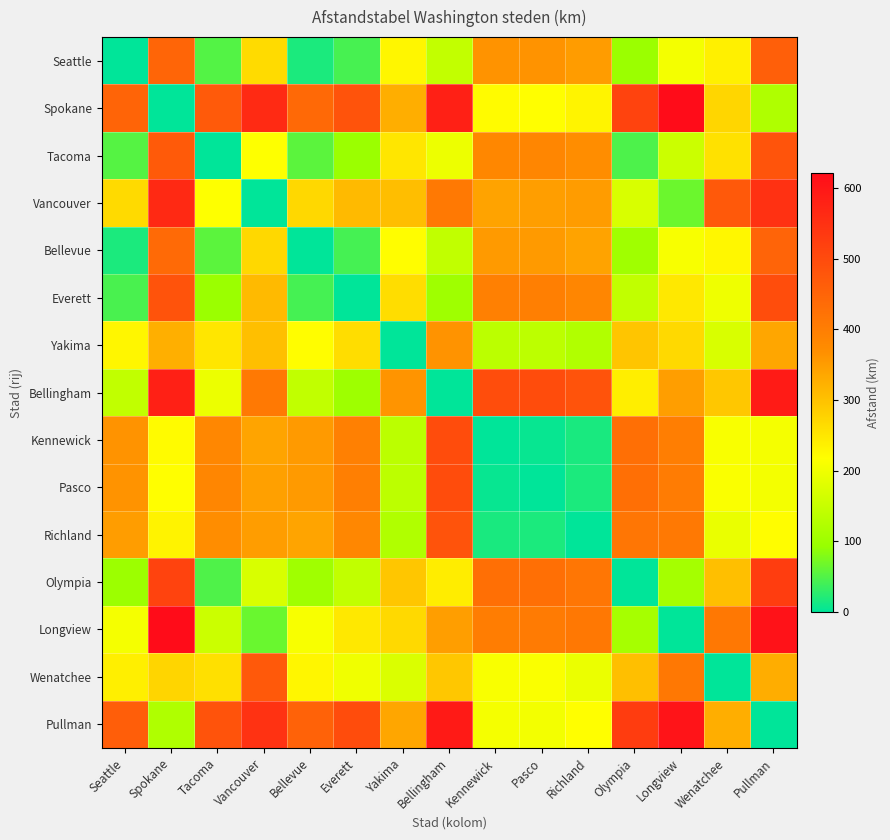

Reading left to right, list all the values displayed in this chart.

Seattle: Seattle=0	Spokane=448	Tacoma=52	Vancouver=265	Bellevue=18	Everett=44	Yakima=229	Bellingham=144	Kennewick=362	Pasco=363	Richland=350	Olympia=97	Longview=204	Wenatchee=237	Pullman=460
Spokane: Seattle=449	Spokane=0	Tacoma=470	Vancouver=562	Bellevue=440	Everett=482	Yakima=327	Bellingham=582	Kennewick=222	Pasco=218	Richland=232	Olympia=515	Longview=621	Wenatchee=272	Pullman=121
Tacoma: Seattle=53	Spokane=469	Tacoma=0	Vancouver=216	Bellevue=57	Everett=97	Yakima=250	Bellingham=196	Kennewick=382	Pasco=384	Richland=371	Olympia=48	Longview=155	Wenatchee=258	Pullman=481
Vancouver: Seattle=266	Spokane=564	Tacoma=217	Vancouver=0	Bellevue=270	Everett=310	Yakima=305	Bellingham=409	Kennewick=342	Pasco=347	Richland=351	Olympia=171	Longview=66	Wenatchee=471	Pullman=549
Bellevue: Seattle=17	Spokane=439	Tacoma=57	Vancouver=270	Bellevue=0	Everett=43	Yakima=220	Bellingham=143	Kennewick=353	Pasco=354	Richland=341	Olympia=102	Longview=209	Wenatchee=228	Pullman=451
Everett: Seattle=45	Spokane=482	Tacoma=97	Vancouver=310	Bellevue=43	Everett=0	Yakima=263	Bellingham=101	Kennewick=396	Pasco=397	Richland=384	Olympia=142	Longview=248	Wenatchee=198	Pullman=494
Yakima: Seattle=229	Spokane=325	Tacoma=250	Vancouver=303	Bellevue=220	Everett=263	Yakima=0	Bellingham=362	Kennewick=135	Pasco=136	Richland=123	Olympia=295	Longview=269	Wenatchee=171	Pullman=337
Bellingham: Seattle=143	Spokane=581	Tacoma=195	Vancouver=408	Bellevue=142	Everett=100	Yakima=361	Bellingham=0	Kennewick=494	Pasco=496	Richland=483	Olympia=240	Longview=347	Wenatchee=293	Pullman=593
Kennewick: Seattle=362	Spokane=222	Tacoma=383	Vancouver=340	Bellevue=353	Everett=395	Yakima=135	Bellingham=495	Kennewick=0	Pasco=5	Richland=16	Olympia=428	Longview=399	Wenatchee=210	Pullman=205
Pasco: Seattle=363	Spokane=218	Tacoma=384	Vancouver=345	Bellevue=354	Everett=397	Yakima=136	Bellingham=496	Kennewick=5	Pasco=0	Richland=17	Olympia=429	Longview=403	Wenatchee=212	Pullman=204
Richland: Seattle=349	Spokane=233	Tacoma=370	Vancouver=349	Bellevue=340	Everett=383	Yakima=122	Bellingham=482	Kennewick=16	Pasco=18	Richland=0	Olympia=415	Longview=408	Wenatchee=192	Pullman=219
Olympia: Seattle=98	Spokane=514	Tacoma=49	Vancouver=171	Bellevue=102	Everett=142	Yakima=294	Bellingham=241	Kennewick=427	Pasco=429	Richland=416	Olympia=0	Longview=109	Wenatchee=303	Pullman=526
Longview: Seattle=205	Spokane=621	Tacoma=155	Vancouver=65	Bellevue=209	Everett=248	Yakima=269	Bellingham=348	Kennewick=401	Pasco=406	Richland=411	Olympia=110	Longview=0	Wenatchee=410	Pullman=608
Wenatchee: Seattle=238	Spokane=273	Tacoma=259	Vancouver=471	Bellevue=229	Everett=199	Yakima=173	Bellingham=293	Kennewick=211	Pasco=212	Richland=193	Olympia=304	Longview=410	Wenatchee=0	Pullman=328
Pullman: Seattle=462	Spokane=121	Tacoma=482	Vancouver=548	Bellevue=453	Everett=495	Yakima=336	Bellingham=594	Kennewick=205	Pasco=203	Richland=218	Olympia=527	Longview=606	Wenatchee=327	Pullman=0